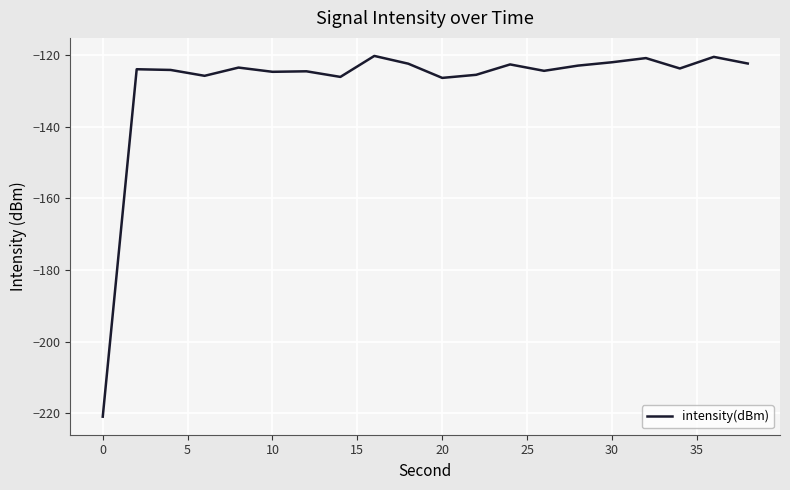

What is the greatest value displayed?

-120.2